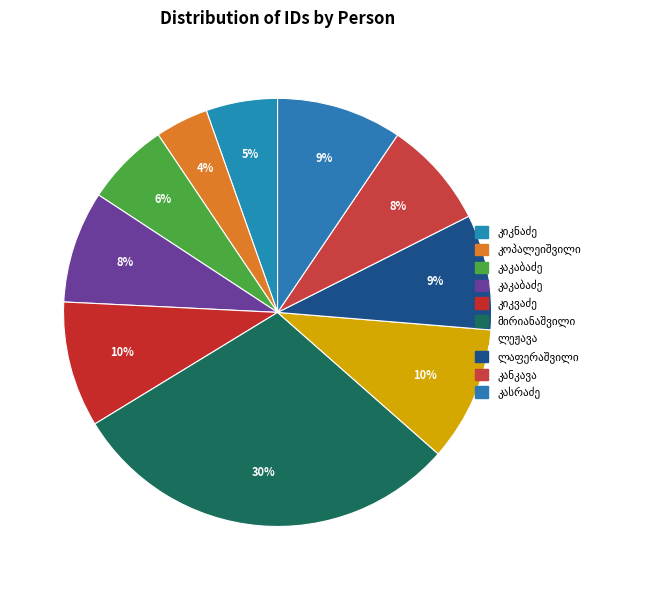

To the nearest percent, what is the average slice percentage?

10%